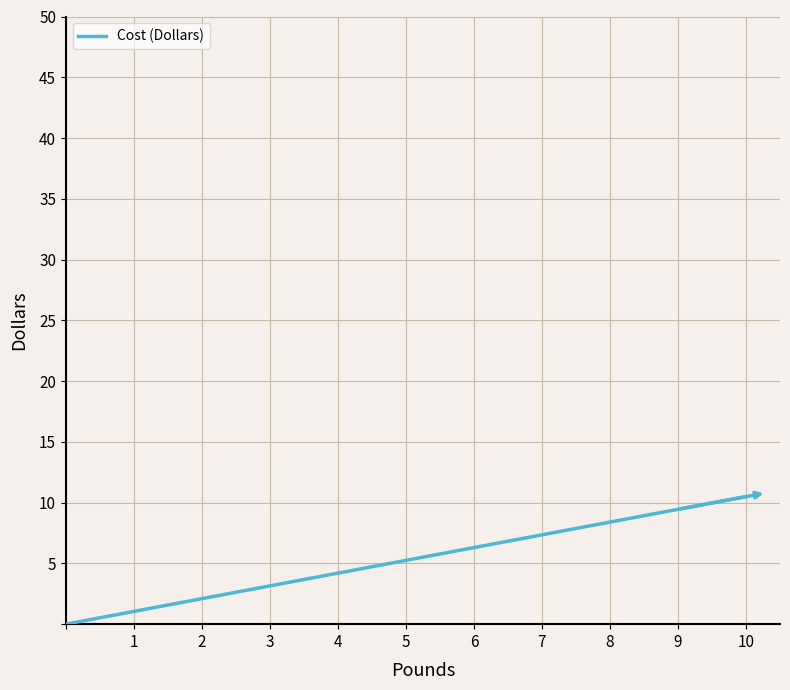

What is the difference between the maximum and minimum values?

10.5